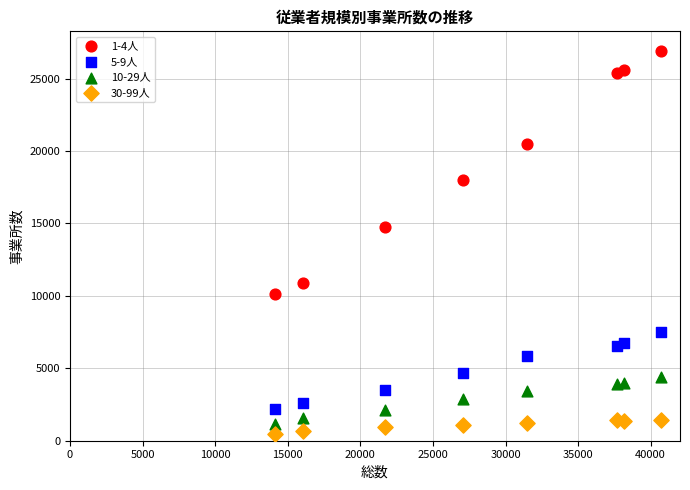

What is the X range (max minus min) for the scatter plot?

26597